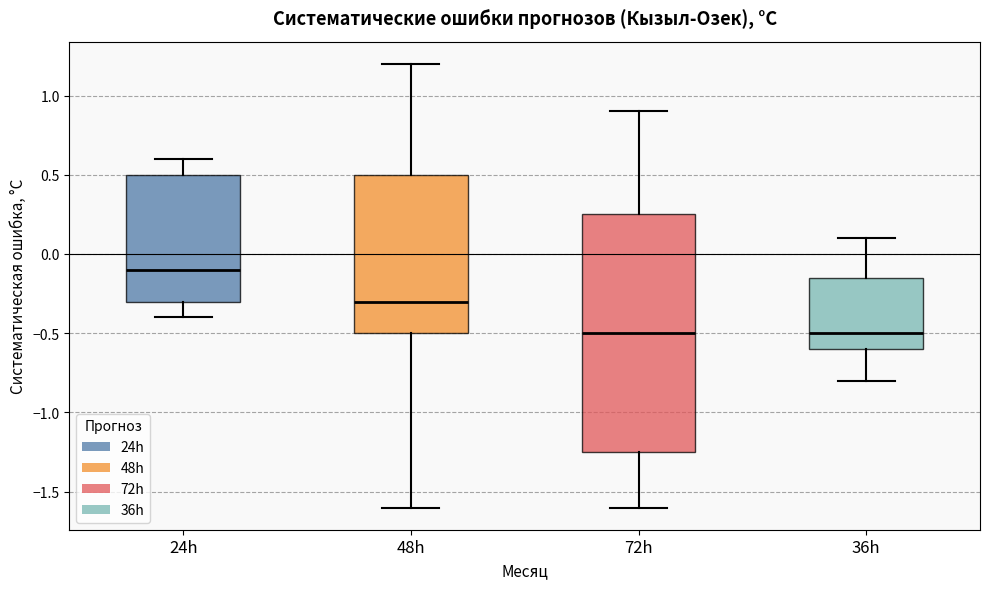

Which box has the highest median line?

24h